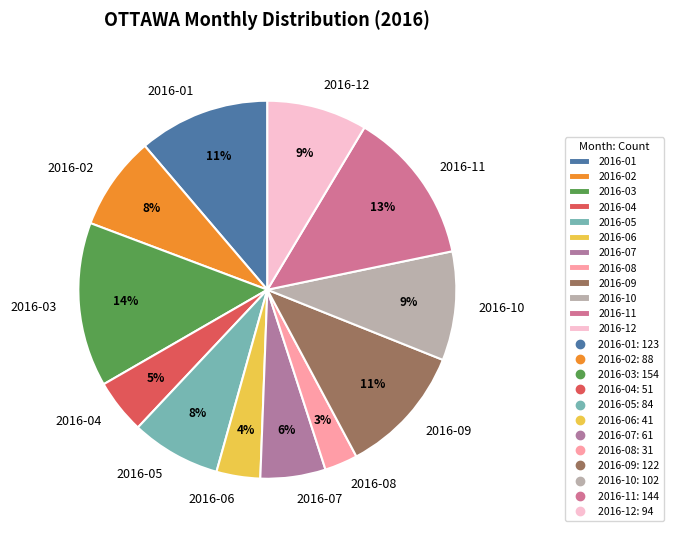

Is it true that 2016-08 is 11% of the pie?

False